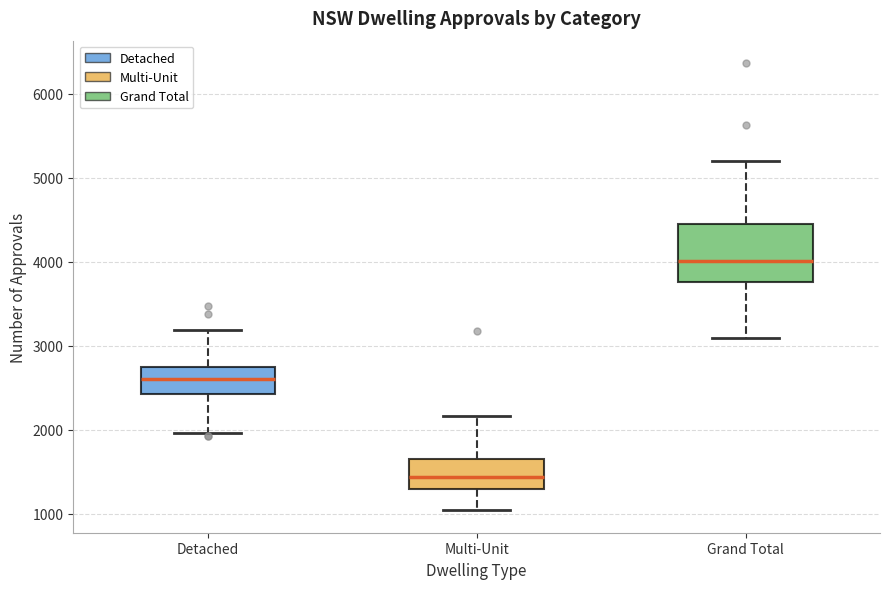

Where does the lower whisker of the box for Detached end on the y-axis? The values are not printed on the chart, so give them approximately, as read against the axis.

2000